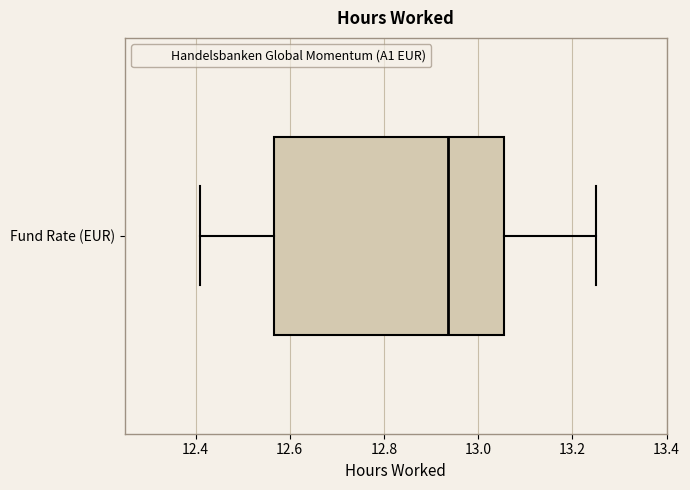

Where does the left whisker of the box for Fund Rate (EUR) end on the x-axis? The values are not printed on the chart, so give them approximately, as read against the axis.

12.42